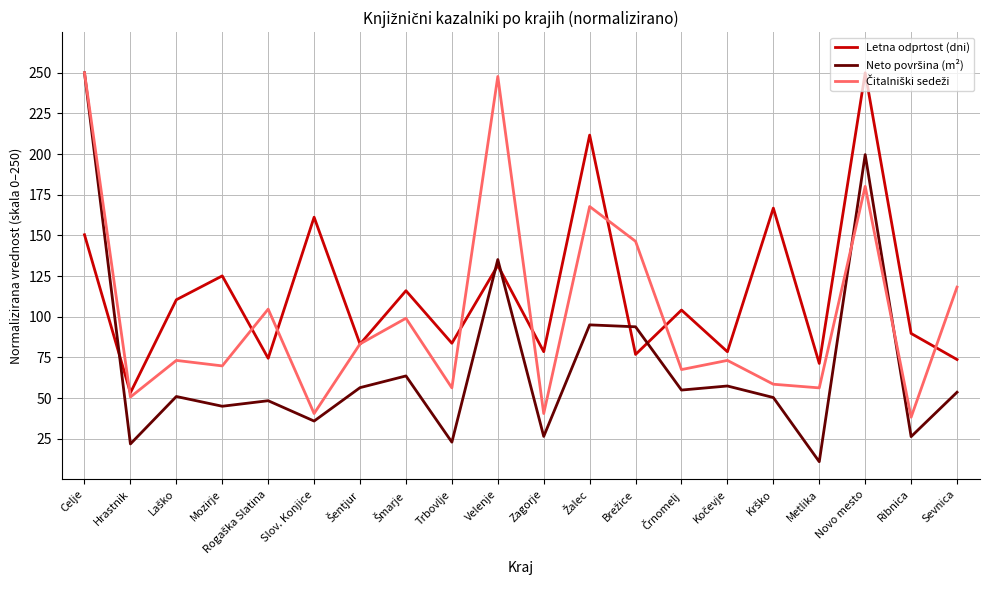

The value of Letna odprtost (dni) at Celje is 150.5. True or false?

True